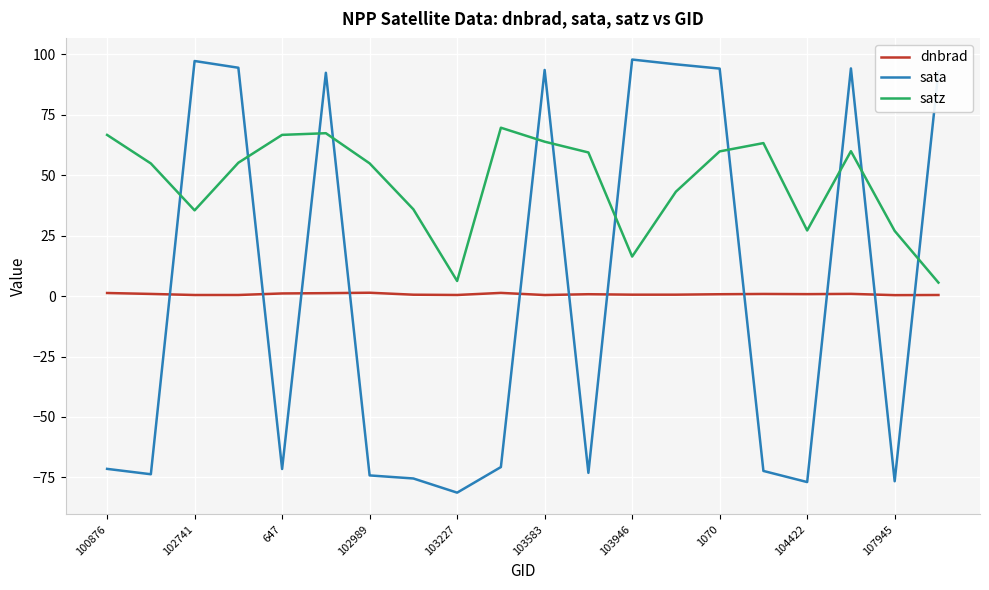

What are all the series names shown in the legend?

dnbrad, sata, satz